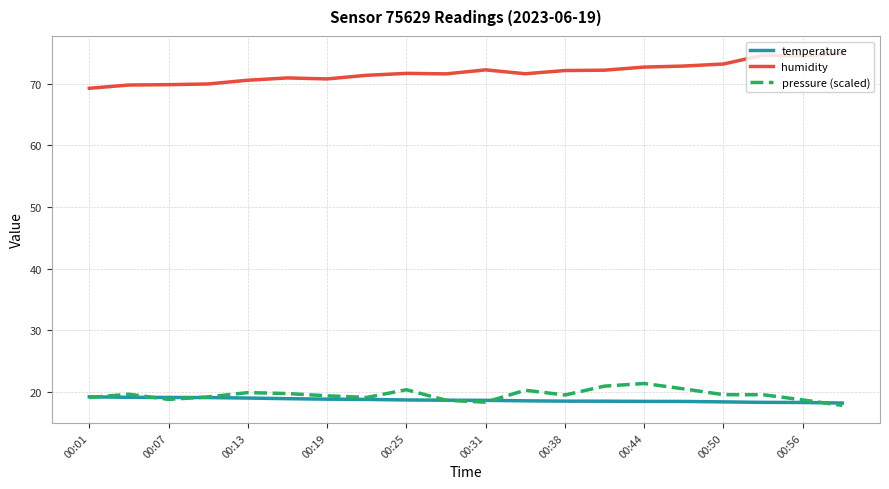

List the series in order of their peak value, highest first.

humidity, pressure (scaled), temperature